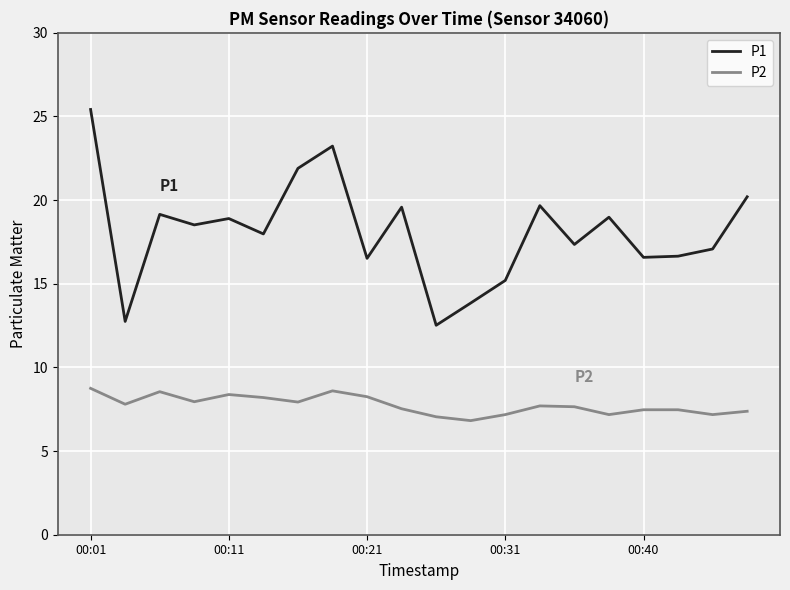

True or false: P2 and P1 cross at least once.

False